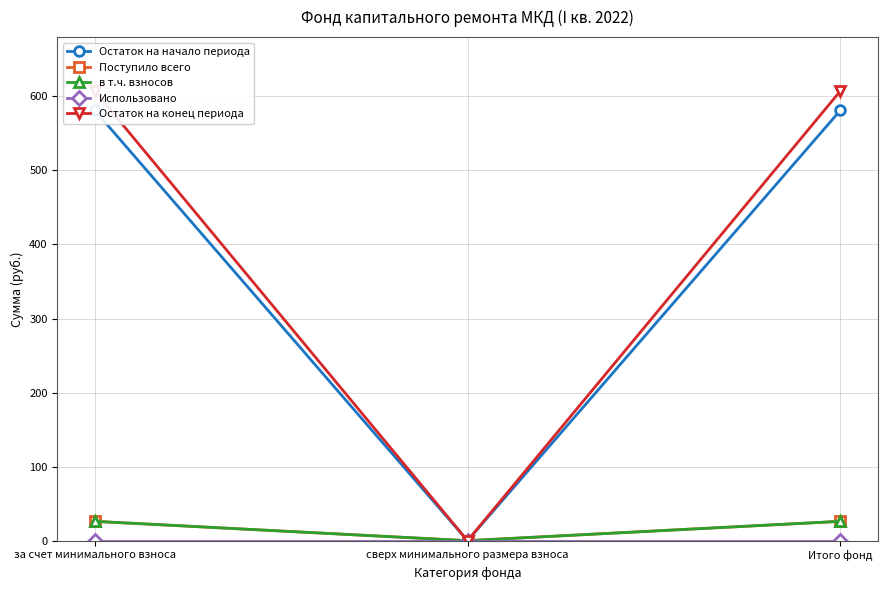

Which category has the lowest value in the Поступило всего series?

сверх минимального размера взноса